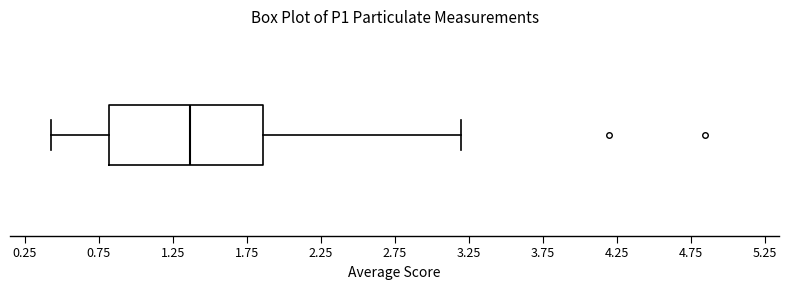

Read this box plot against the x-axis: the position of the median line, the range covered by the box, and the ends of both whiskers. The values are not printed on the chart, so give them approximately, as read against the axis.

median 1.35, box 0.80 to 1.85, whiskers 0.45 to 3.20